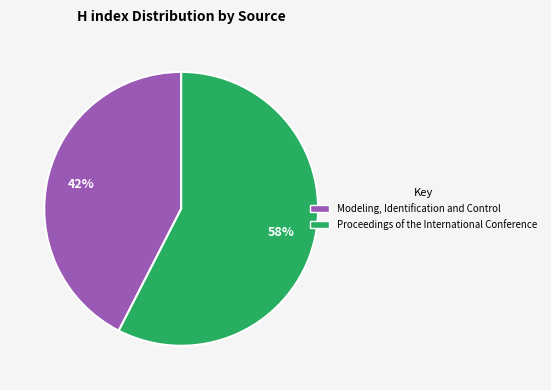

To the nearest percent, what is the average slice percentage?

50%